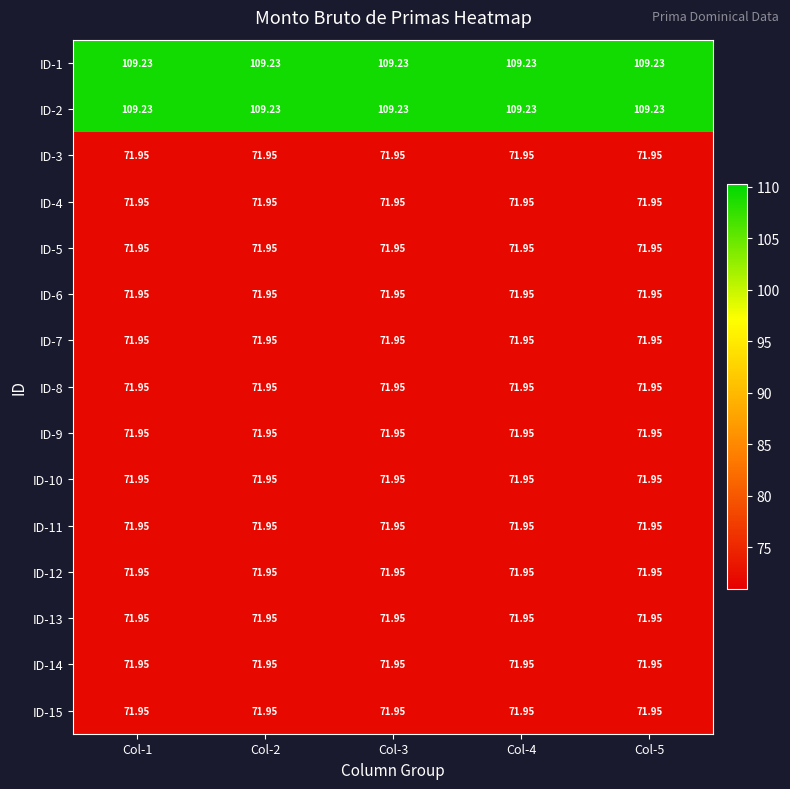

What is the difference between the highest and lowest values at Col-1?

37.3